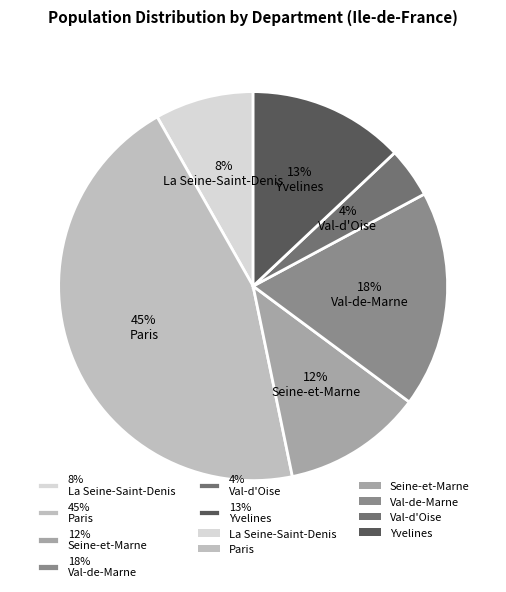

What percentage is the 45% Paris slice, to the nearest percent?

45%